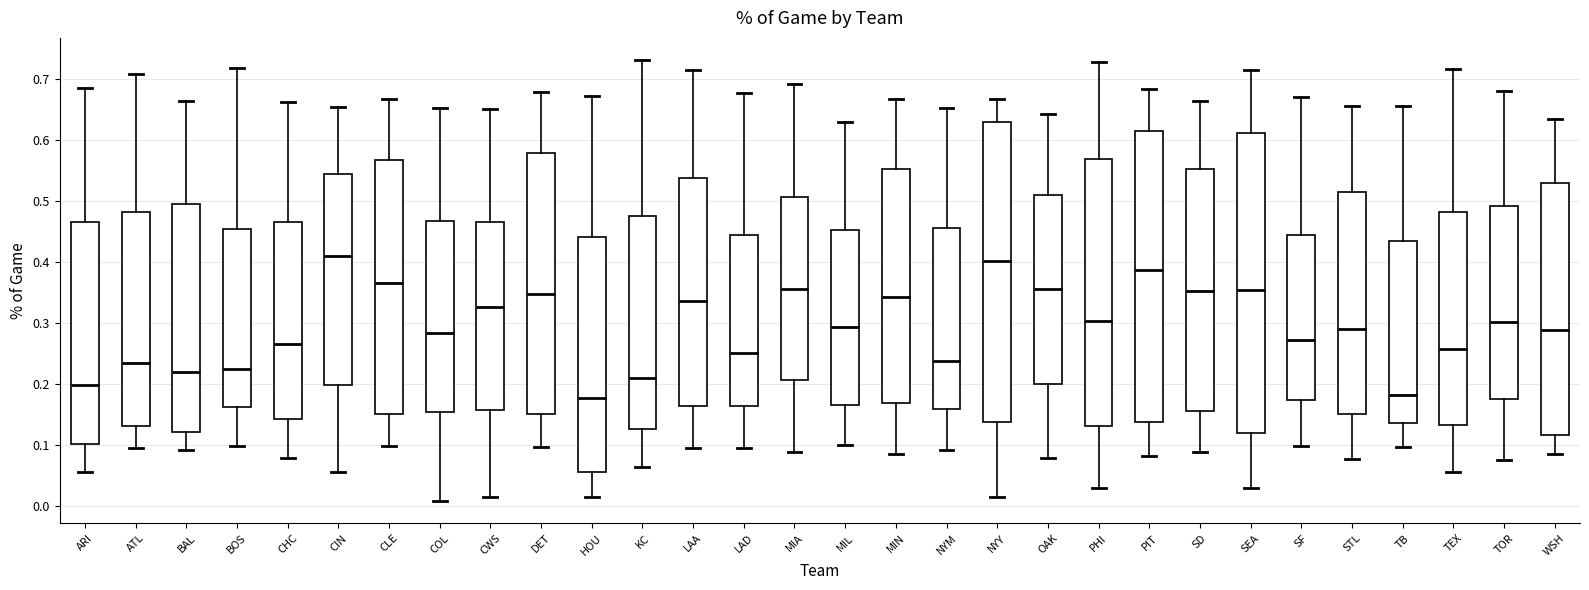

Reading left to right, read every box against the y-axis: the position of its median line, the range the box covers, and the ends of its whiskers. The values are not printed on the chart, so give them approximately, as read against the axis.

ARI: median 0.20, box 0.10 to 0.47, whiskers 0.06 to 0.69
ATL: median 0.23, box 0.13 to 0.48, whiskers 0.09 to 0.71
BAL: median 0.22, box 0.12 to 0.49, whiskers 0.09 to 0.66
BOS: median 0.22, box 0.16 to 0.45, whiskers 0.10 to 0.72
CHC: median 0.26, box 0.14 to 0.46, whiskers 0.08 to 0.66
CIN: median 0.41, box 0.20 to 0.54, whiskers 0.06 to 0.65
CLE: median 0.36, box 0.15 to 0.57, whiskers 0.10 to 0.67
COL: median 0.28, box 0.15 to 0.47, whiskers 0.01 to 0.65
CWS: median 0.33, box 0.16 to 0.46, whiskers 0.01 to 0.65
DET: median 0.35, box 0.15 to 0.58, whiskers 0.10 to 0.68
HOU: median 0.18, box 0.05 to 0.44, whiskers 0.01 to 0.67
KC: median 0.21, box 0.13 to 0.48, whiskers 0.06 to 0.73
LAA: median 0.34, box 0.16 to 0.54, whiskers 0.10 to 0.71
LAD: median 0.25, box 0.16 to 0.44, whiskers 0.10 to 0.68
MIA: median 0.36, box 0.21 to 0.51, whiskers 0.09 to 0.69
MIL: median 0.29, box 0.17 to 0.45, whiskers 0.10 to 0.63
MIN: median 0.34, box 0.17 to 0.55, whiskers 0.09 to 0.67
NYM: median 0.24, box 0.16 to 0.46, whiskers 0.09 to 0.65
NYY: median 0.40, box 0.14 to 0.63, whiskers 0.01 to 0.67
OAK: median 0.36, box 0.20 to 0.51, whiskers 0.08 to 0.64
PHI: median 0.30, box 0.13 to 0.57, whiskers 0.03 to 0.73
PIT: median 0.39, box 0.14 to 0.61, whiskers 0.08 to 0.68
SD: median 0.35, box 0.16 to 0.55, whiskers 0.09 to 0.66
SEA: median 0.35, box 0.12 to 0.61, whiskers 0.03 to 0.71
SF: median 0.27, box 0.17 to 0.44, whiskers 0.10 to 0.67
STL: median 0.29, box 0.15 to 0.51, whiskers 0.08 to 0.66
TB: median 0.18, box 0.14 to 0.43, whiskers 0.10 to 0.66
TEX: median 0.26, box 0.13 to 0.48, whiskers 0.06 to 0.72
TOR: median 0.30, box 0.17 to 0.49, whiskers 0.08 to 0.68
WSH: median 0.29, box 0.12 to 0.53, whiskers 0.08 to 0.63